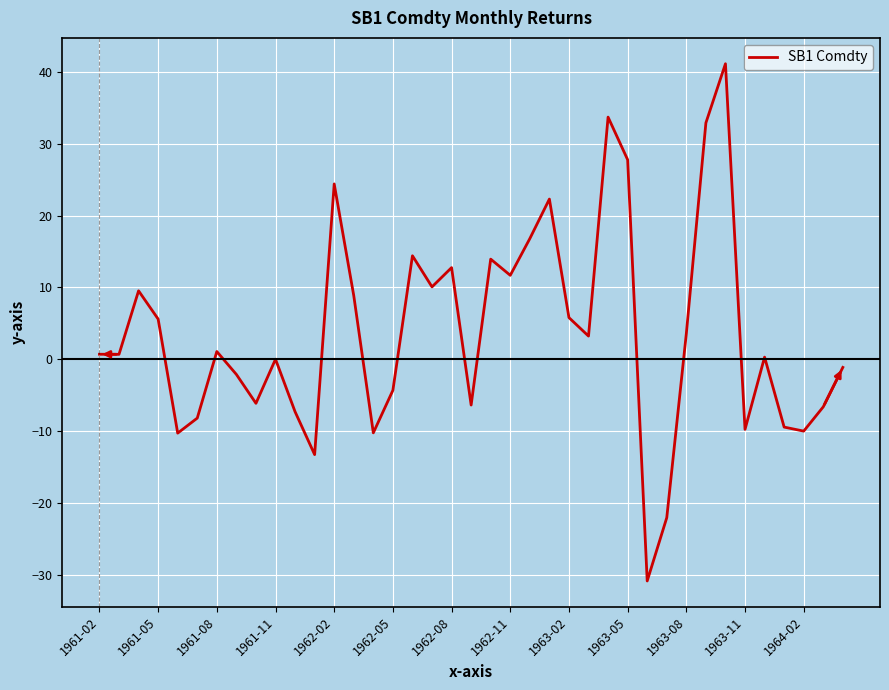

What is the difference between the maximum and minimum values?

72.0